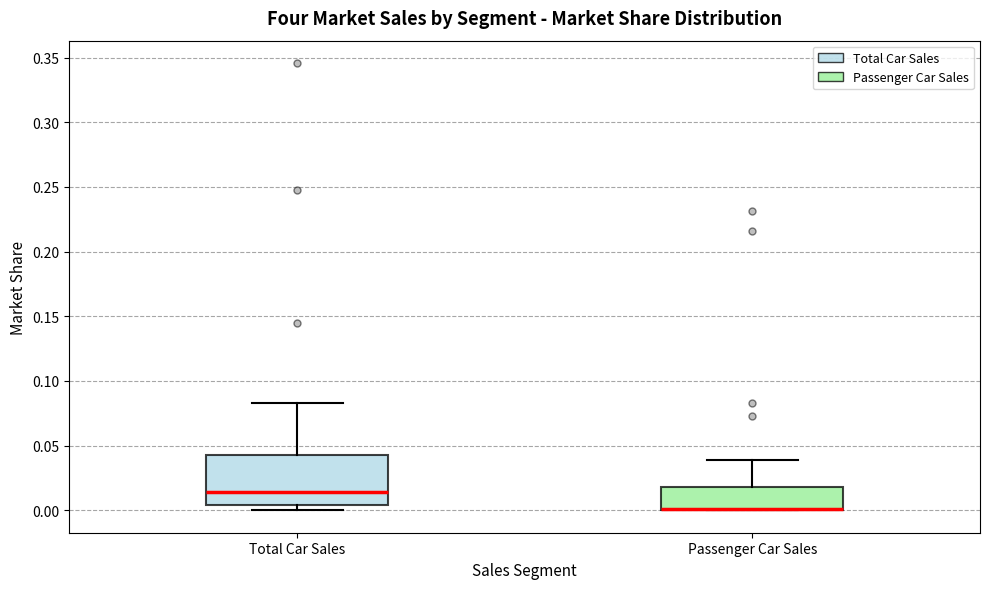

Where does the median line of the box for Total Car Sales sit on the y-axis? The values are not printed on the chart, so give them approximately, as read against the axis.

0.015